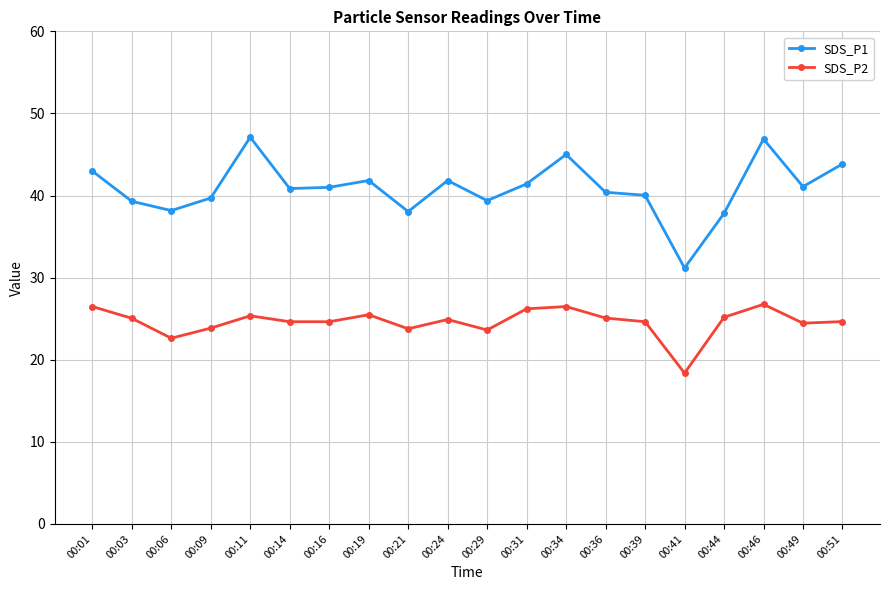

What is the sum of the SDS_P1 values at 00:01 and 00:16?

84.0